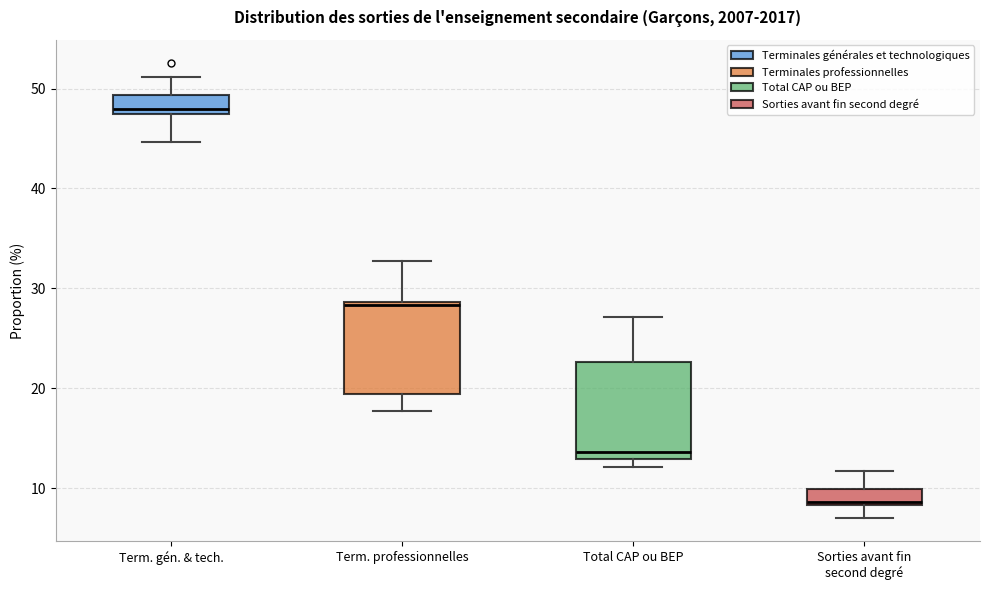

Reading left to right, transcribe this box plot: for each box, give where its median line is, the range the box spans, and where its two whiskers end, as read against the y-axis. The values are not printed on the chart, so give them approximately, as read against the axis.

Term. gén. & tech.: median 48, box 47 to 49, whiskers 45 to 51
Term. professionnelles: median 28, box 19 to 29, whiskers 18 to 33
Total CAP ou BEP: median 14, box 13 to 23, whiskers 12 to 27
Sorties avant fin second degré: median 9, box 8 to 10, whiskers 7 to 12